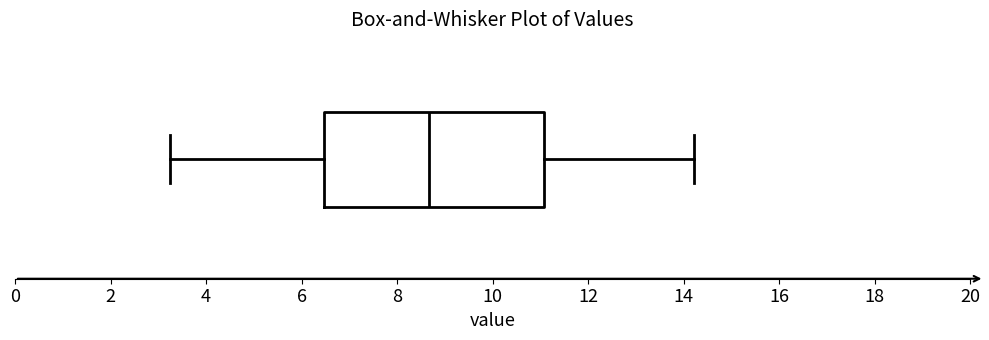

Where is the right edge of the box on the x-axis? The values are not printed on the chart, so give them approximately, as read against the axis.

11.0